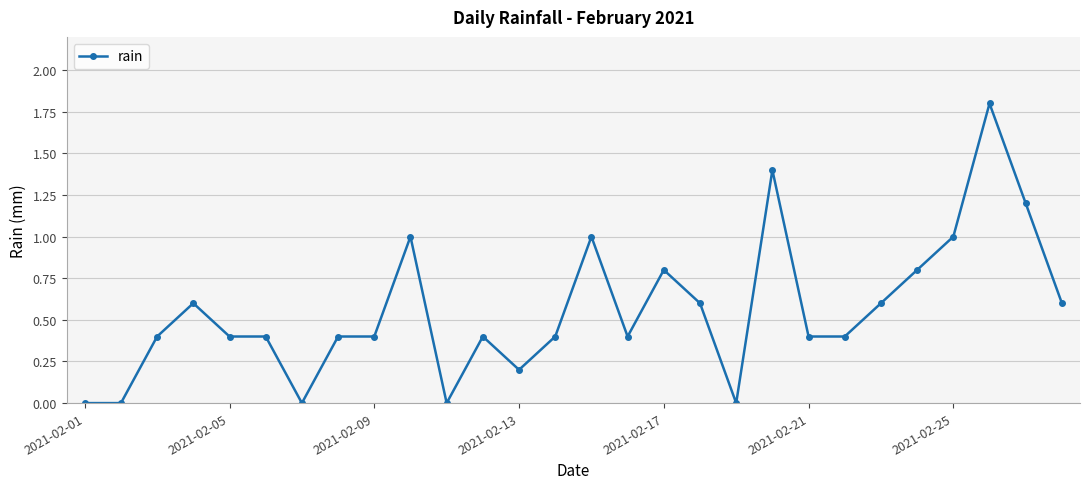

What is the sum of all values?

15.6